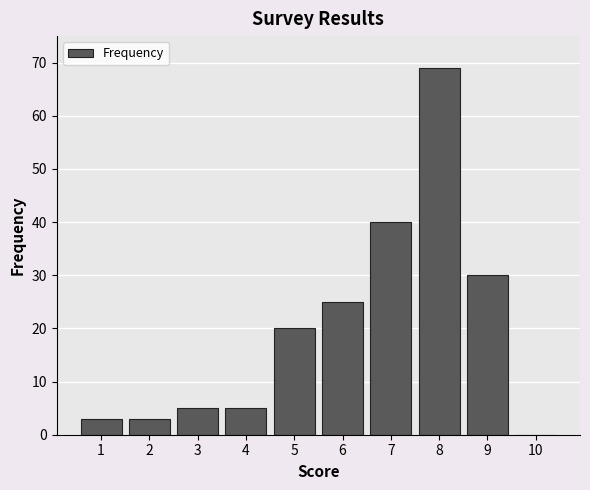

Reading left to right, extract all data points from this chart.

1=3	2=3	3=5	4=5	5=20	6=25	7=40	8=69	9=30	10=0